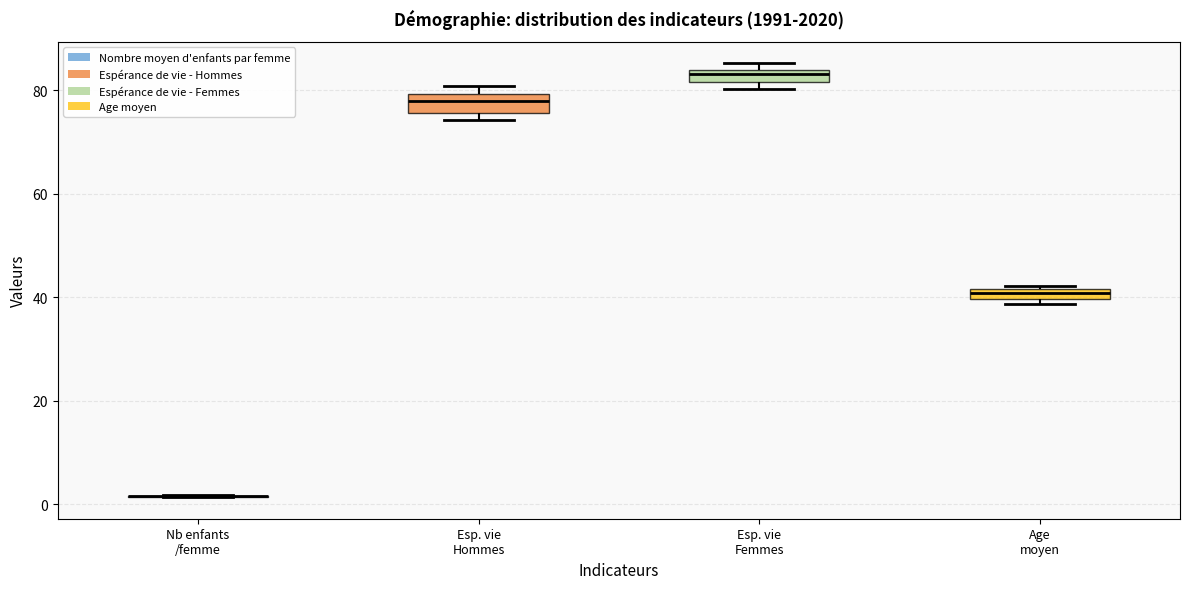

Where is the lower edge of the box for Age moyen on the y-axis? The values are not printed on the chart, so give them approximately, as read against the axis.

40